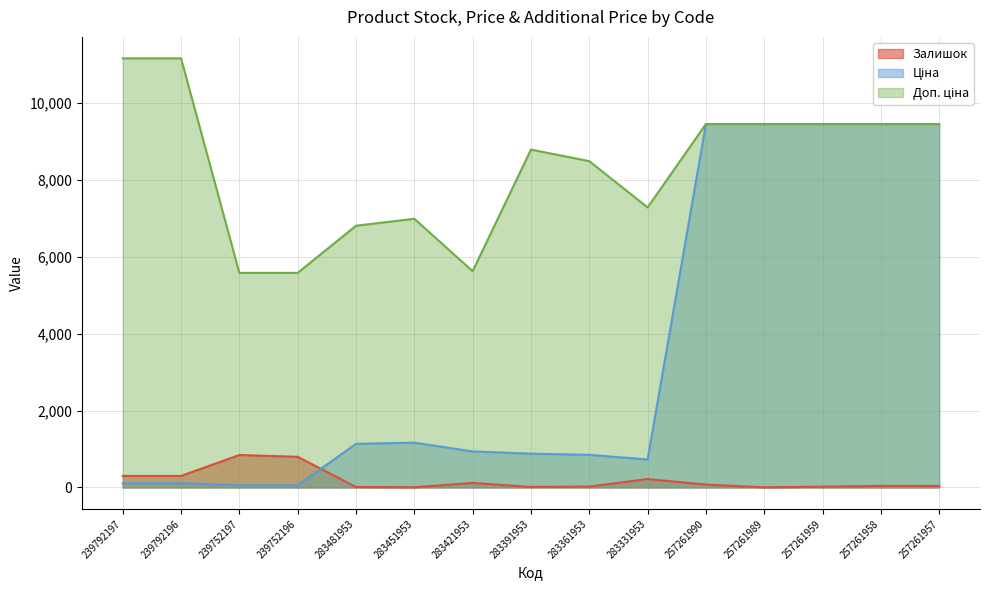

Reading right to left, list all the values displayed in this chart.

Залишок: 39.0	41.0	20.0	4.0	75.0	219.0	24.0	13.0	118.0	5.0	12.0	798.0	845.0	300.0	300.0
Ціна: 9458.9	9458.9	9458.9	9458.9	9458.9	728.9	849.3	879.5	938.2	1165.6	1135.5	55.9	55.9	111.7	111.7
Доп. ціна: 9458.9	9458.9	9458.9	9458.9	9458.9	7288.6	8493.3	8794.5	5629.1	6993.4	6812.7	5585.0	5585.0	11169.0	11169.0